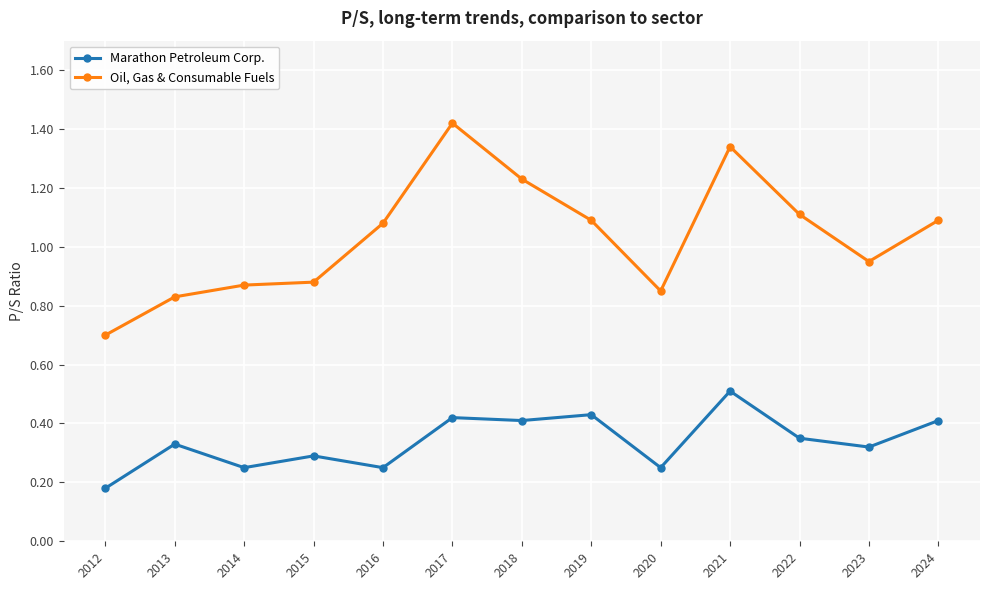

Rank the series by their average value, from lowest to highest.

Marathon Petroleum Corp., Oil, Gas & Consumable Fuels